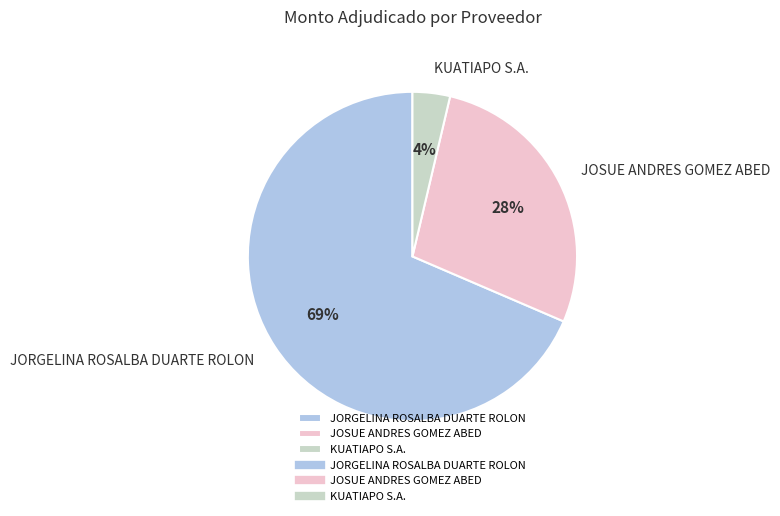

Is the sum of KUATIAPO S.A. and JORGELINA ROSALBA DUARTE ROLON greater than half?

Yes